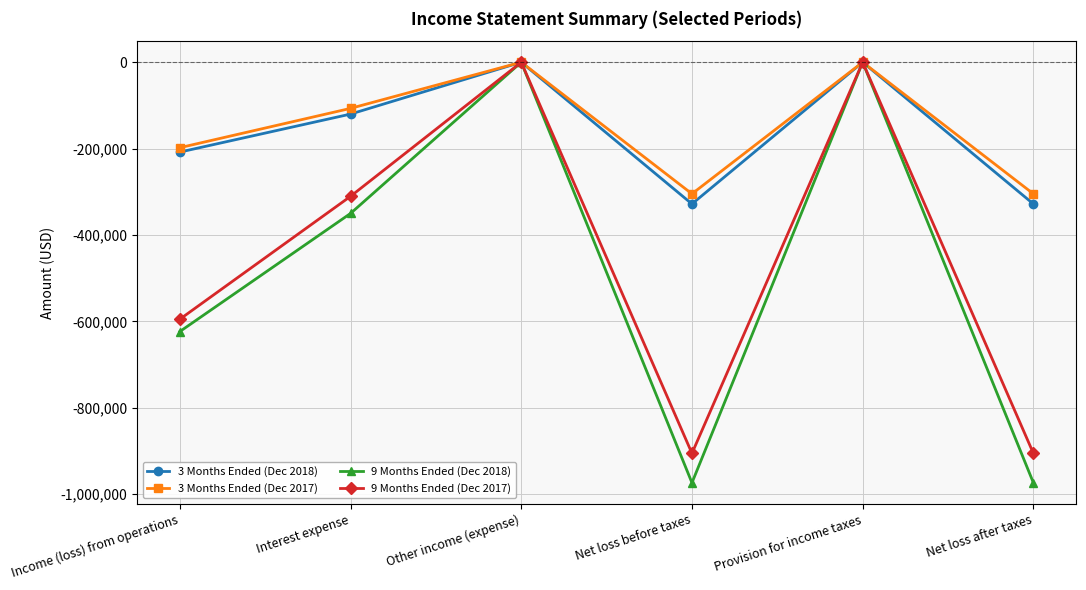

What are all the series names shown in the legend?

3 Months Ended (Dec 2018), 3 Months Ended (Dec 2017), 9 Months Ended (Dec 2018), 9 Months Ended (Dec 2017)